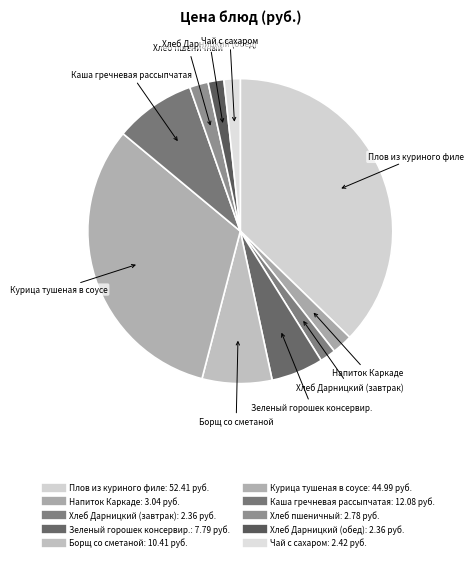

How many segments does this pie chart have?

10